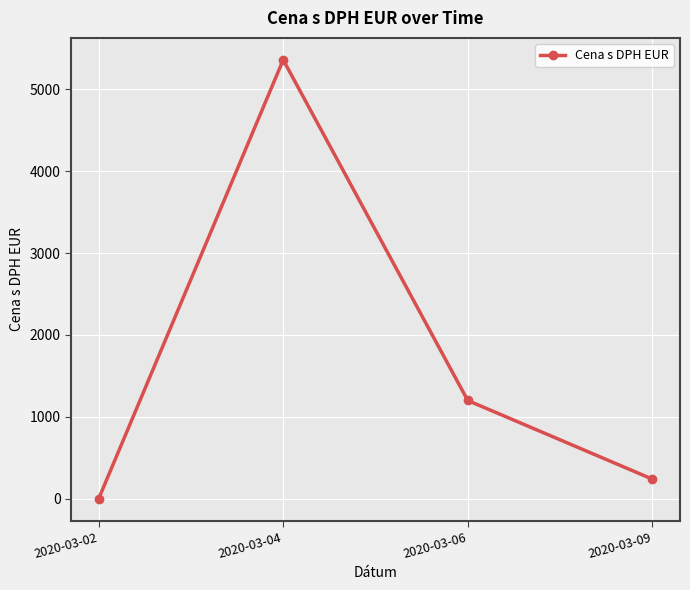

At which label does the data first exceed 1200?

2020-03-04